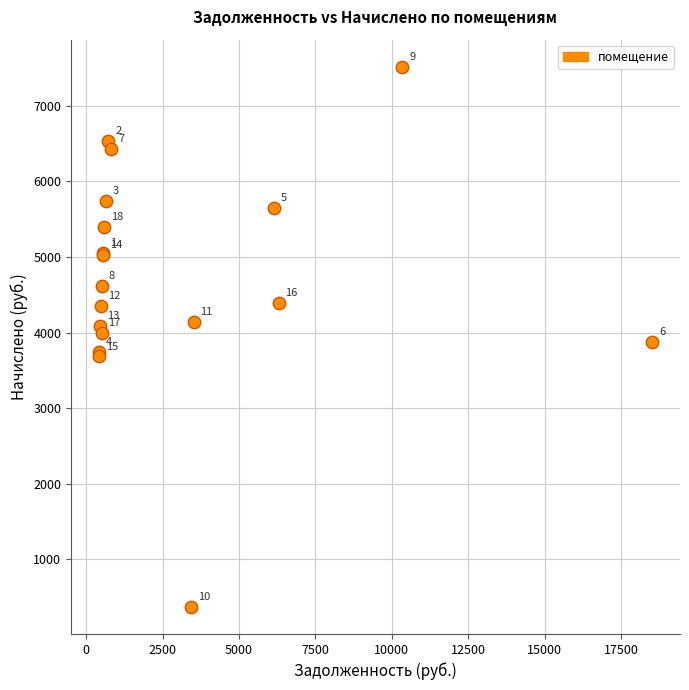

What Y value in the scatter plot is closest to 3943?

3992.2